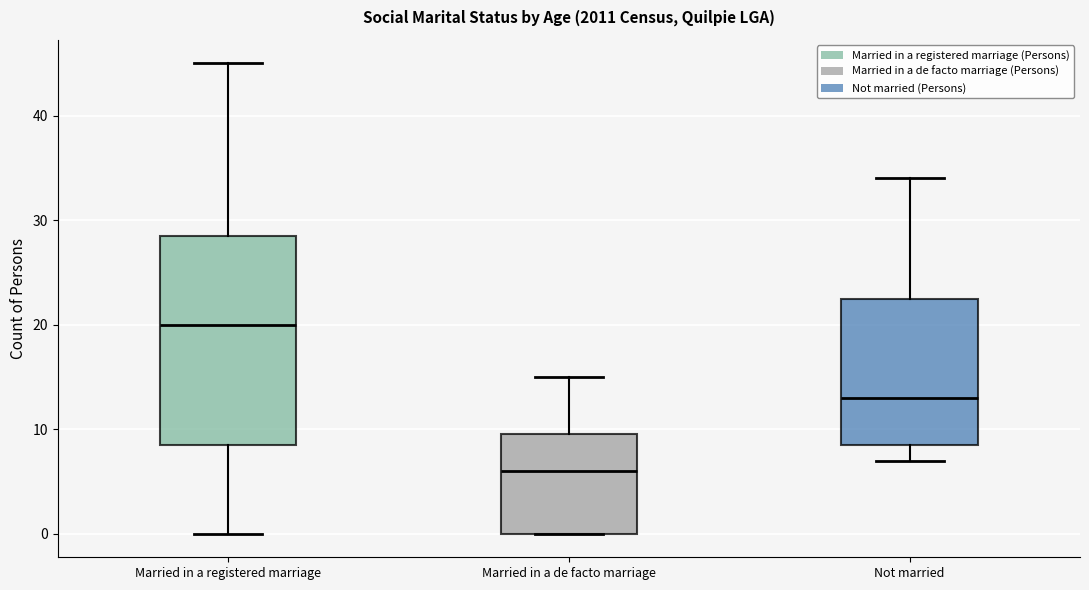

Comparing the boxes themselves (not the whiskers), which one is the tallest?

Married in a registered marriage